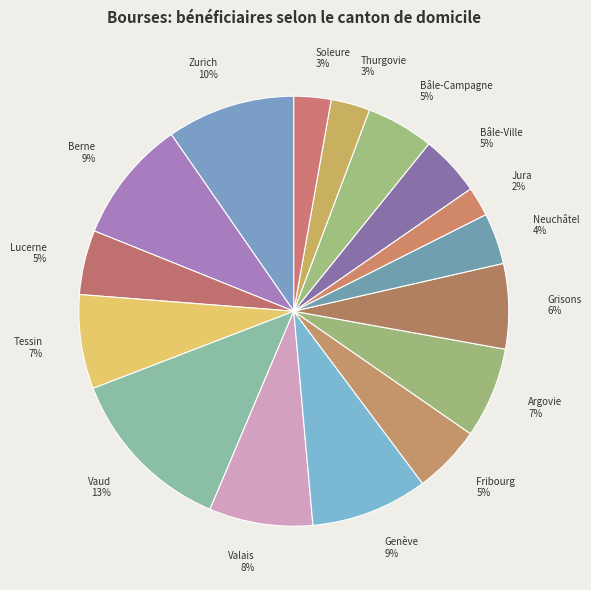

Does any single category account for the majority?

No